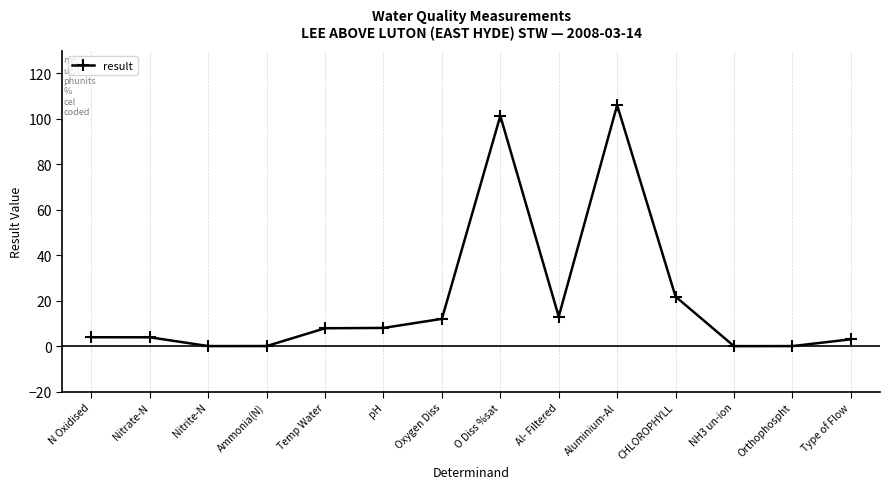

How many values are below 7?

7